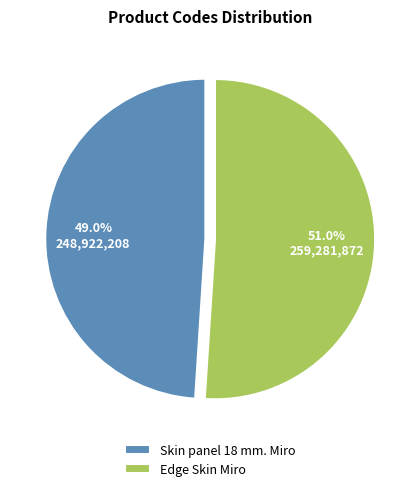

What is the majority slice?

Edge Skin Miro